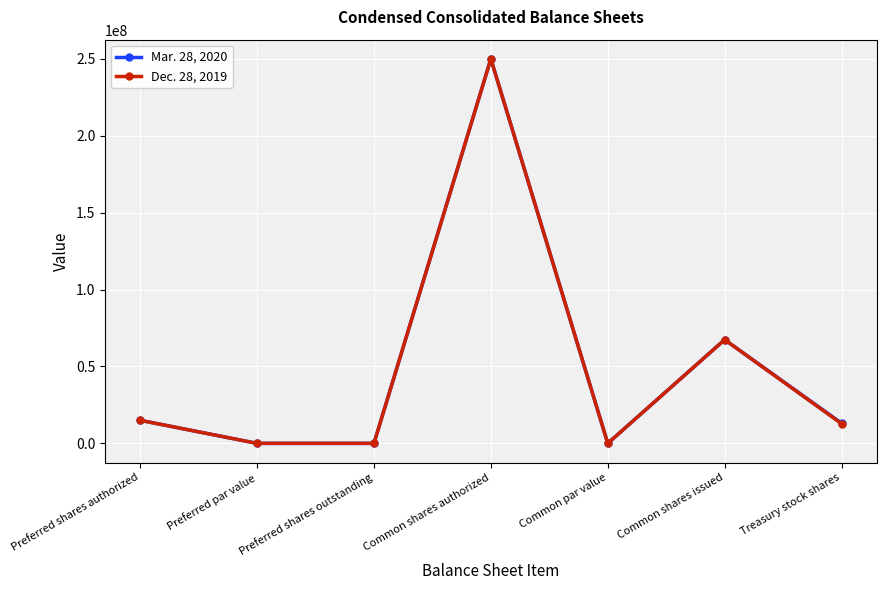

List the series in order of their overall mean, highest first.

Mar. 28, 2020, Dec. 28, 2019